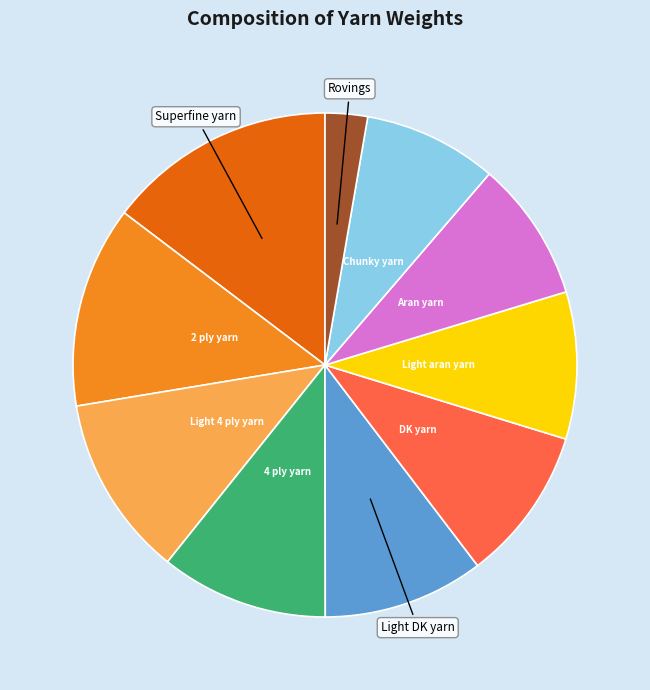

How many segments does this pie chart have?

10